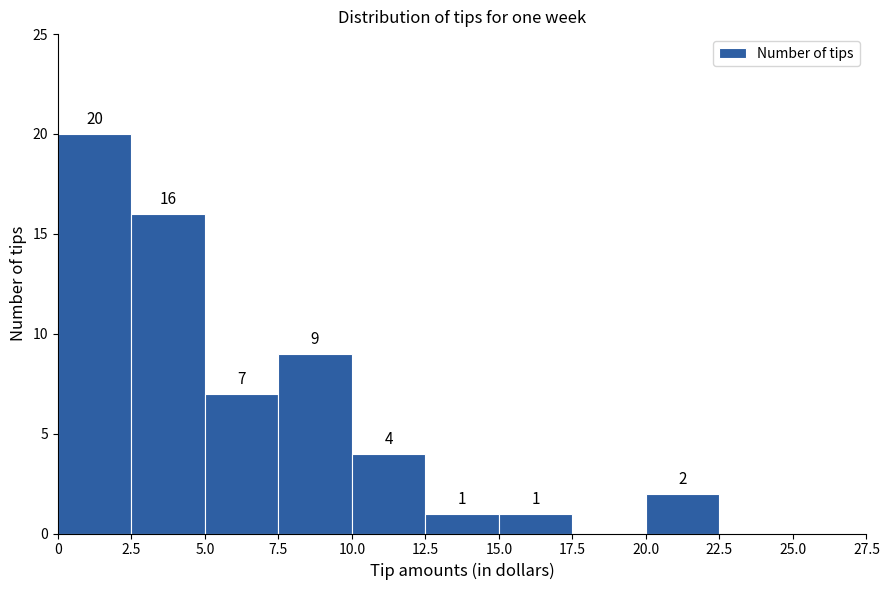

Which range on the x-axis has the tallest bar?

0 to 2.5